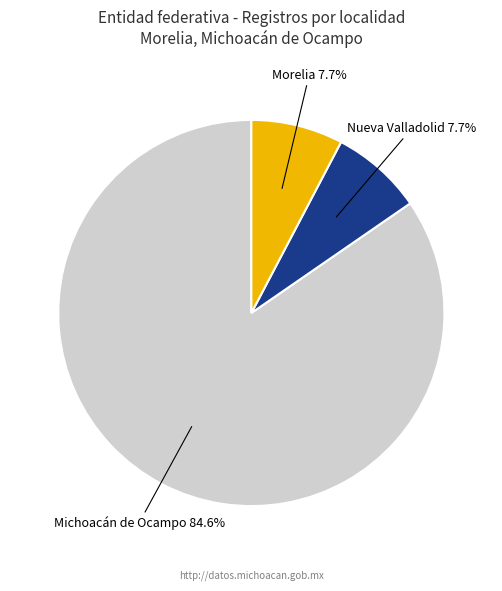

How many segments does this pie chart have?

3